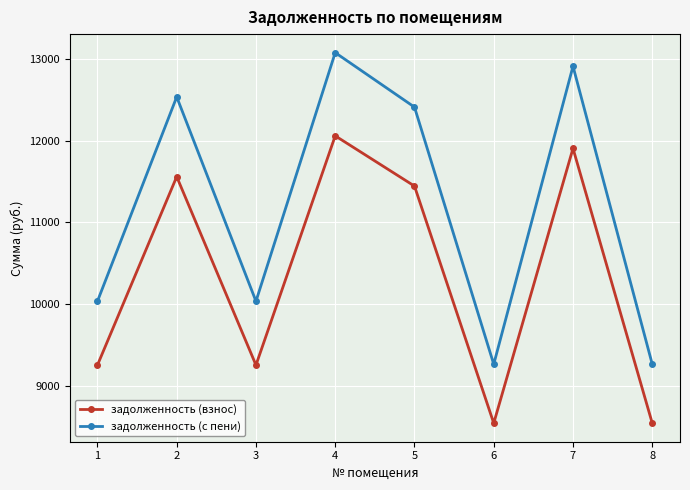

How many interior local peaks does the задолженность (взнос) series have?

3